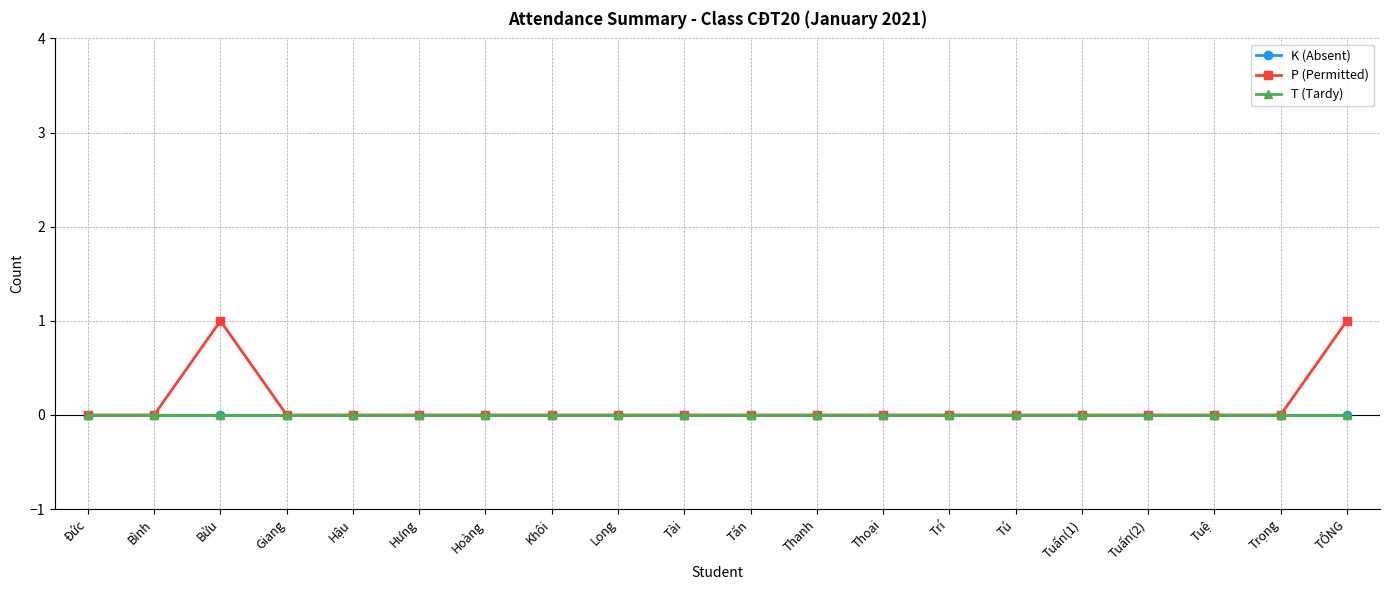

What is the sum of all P (Permitted) values?

2